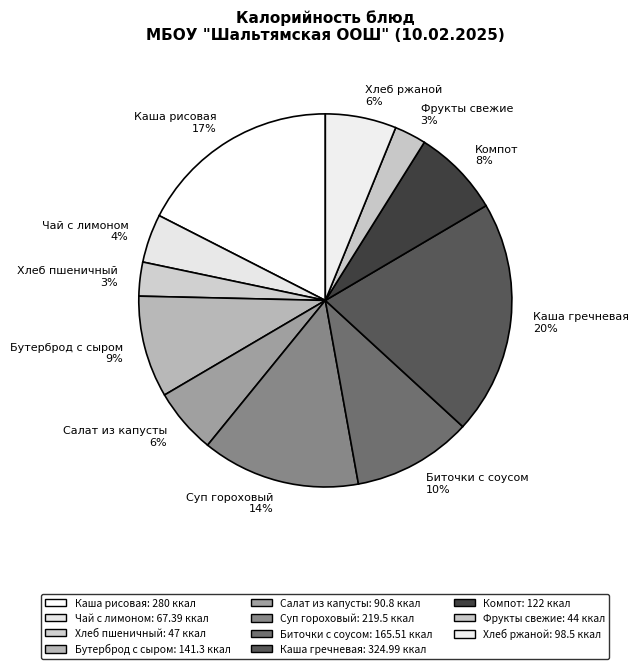

Do Компот 8% and Хлеб ржаной 6% together represent more than half of the pie?

No